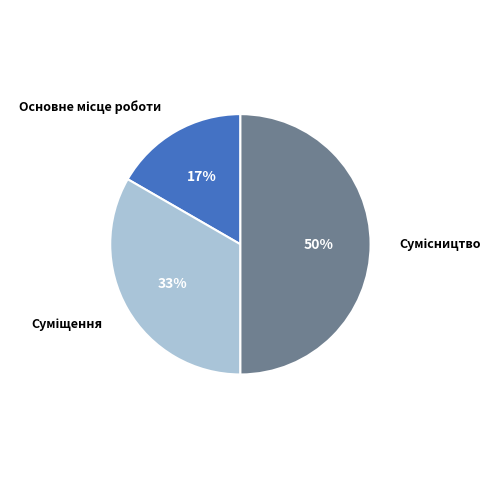

How many slices are in this pie chart?

3